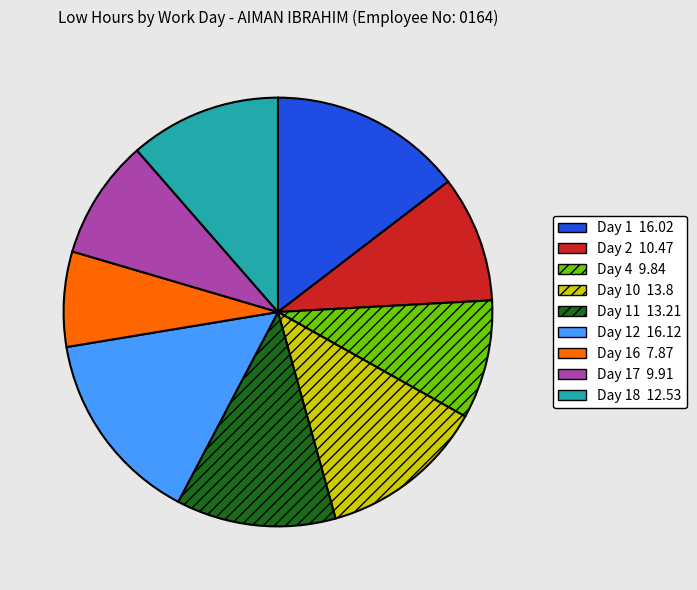

Does any single category account for the majority?

No